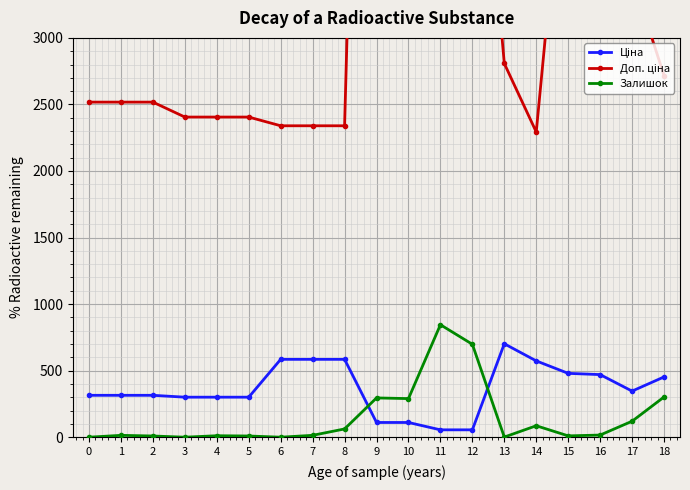

Where does the Залишок series first go above 14?

8